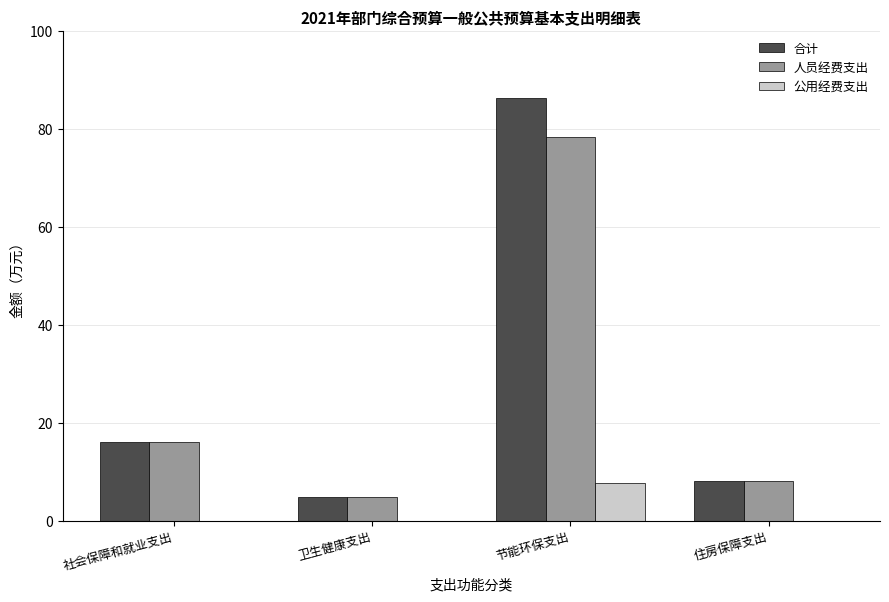

Reading left to right, list all the values displayed in this chart.

合计: 社会保障和就业支出=16.1	卫生健康支出=4.9	节能环保支出=86.2	住房保障支出=8.1
人员经费支出: 社会保障和就业支出=16.1	卫生健康支出=4.9	节能环保支出=78.4	住房保障支出=8.1
公用经费支出: 社会保障和就业支出=0.0	卫生健康支出=0.0	节能环保支出=7.9	住房保障支出=0.0